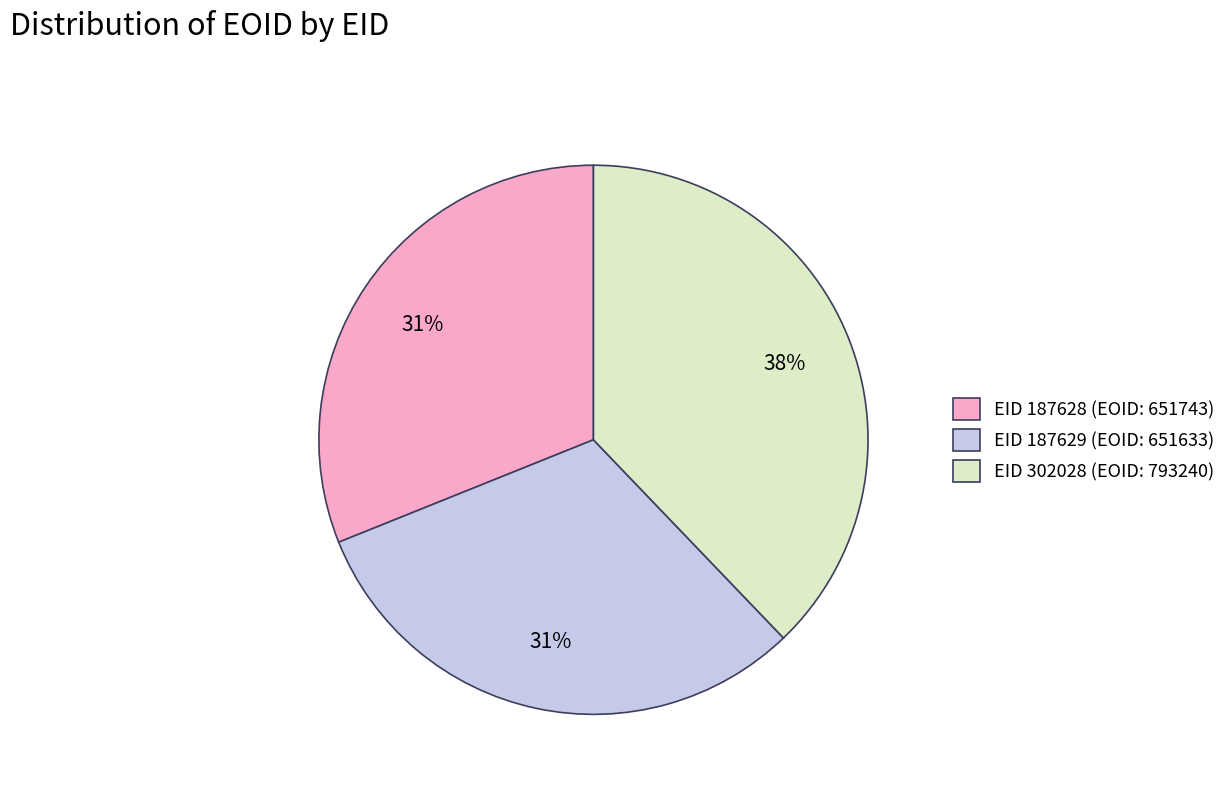

Combined, do EID 187629 (EOID: 651633) and EID 302028 (EOID: 793240) account for over 50%?

Yes